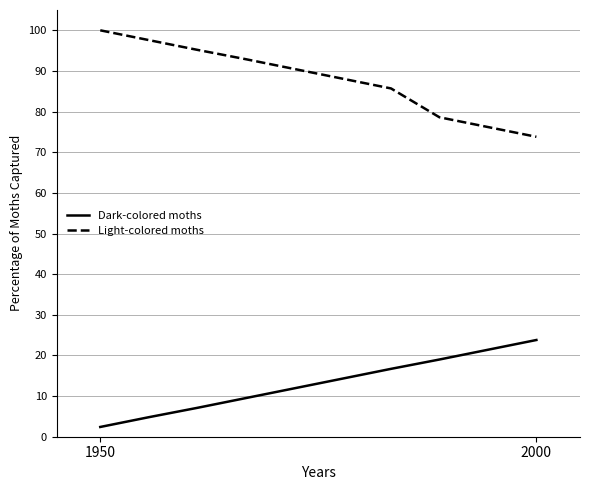

List the series in order of their peak value, lowest first.

Dark-colored moths, Light-colored moths